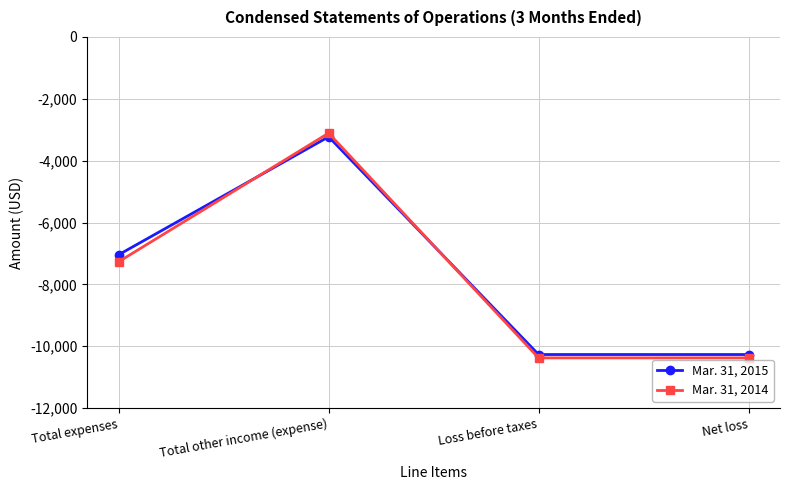

The value of Mar. 31, 2014 at Net loss is -3766. True or false?

False